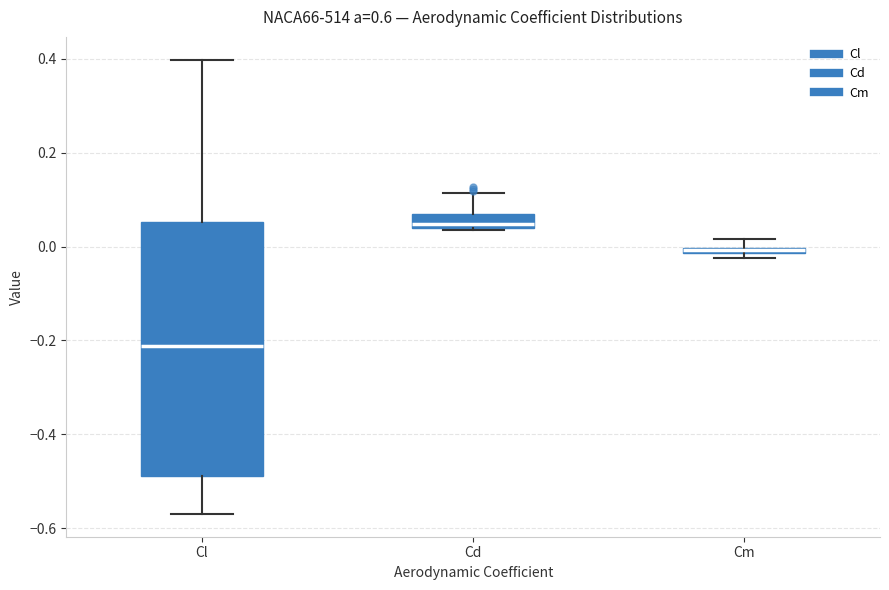

Where is the upper edge of the box for Cd on the y-axis? The values are not printed on the chart, so give them approximately, as read against the axis.

0.06